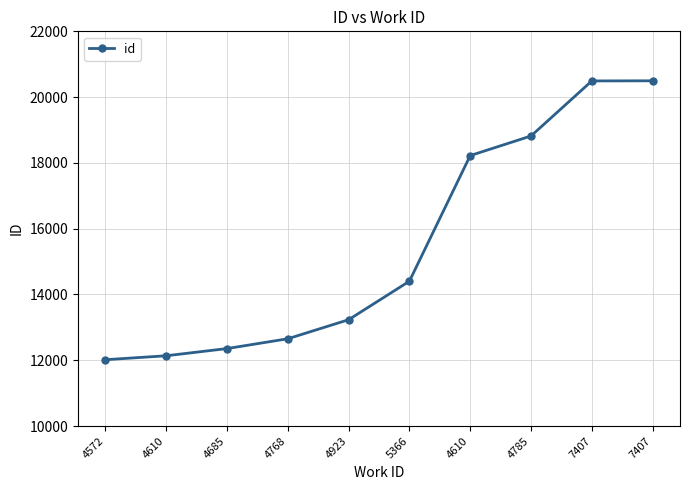

Which category has the lowest value across all series?

4572